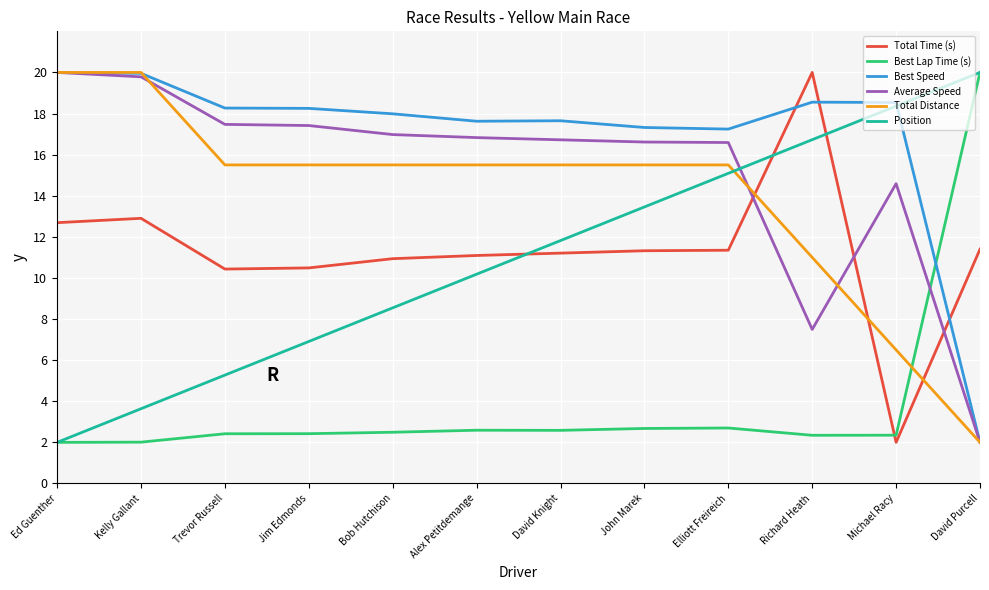

What is the maximum value shown in the chart?

20.0